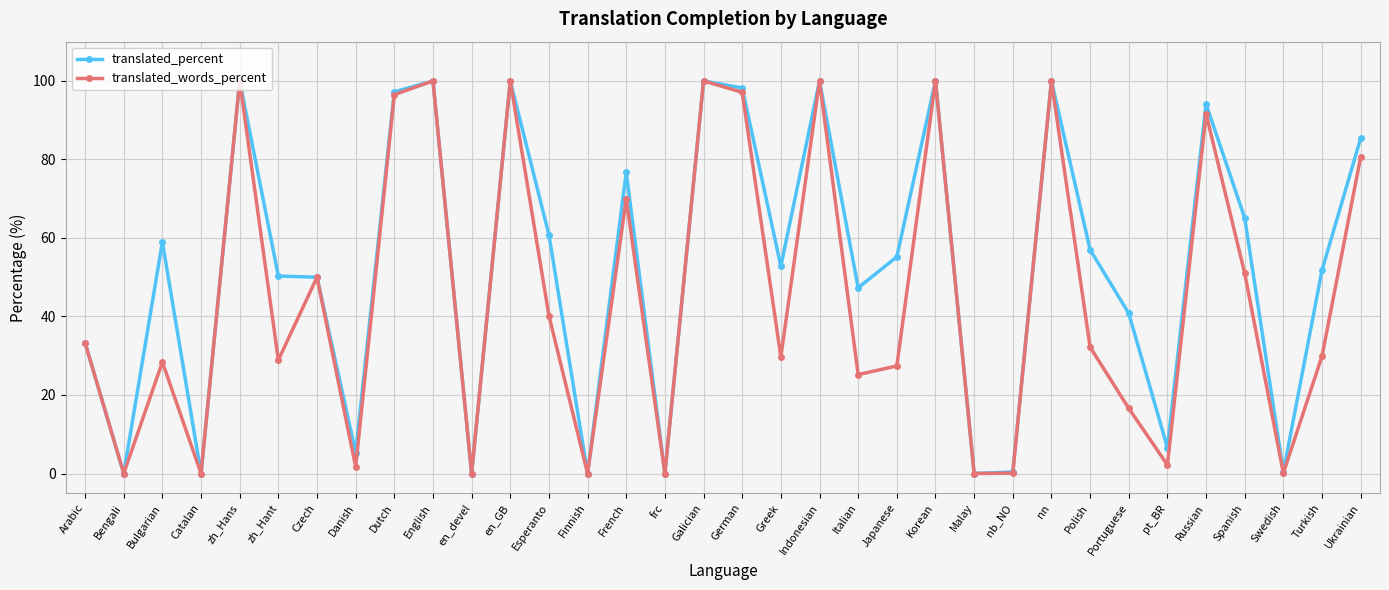

Which series changed the most between Bengali and Japanese?

translated_percent